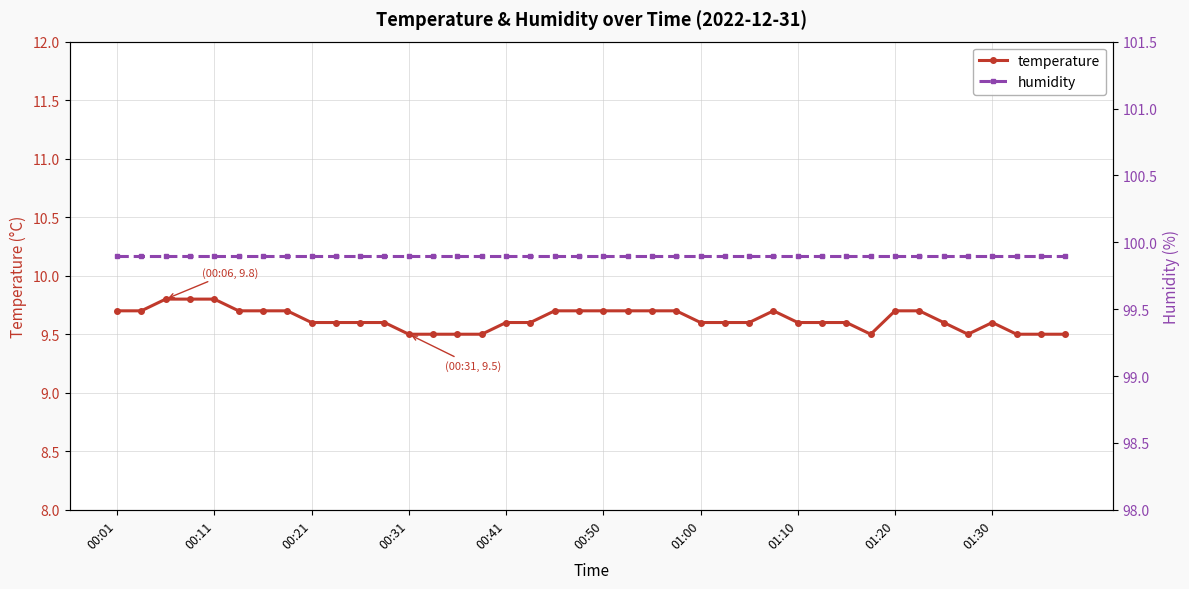

True or false: temperature has more than 0 interior local peaks.

True